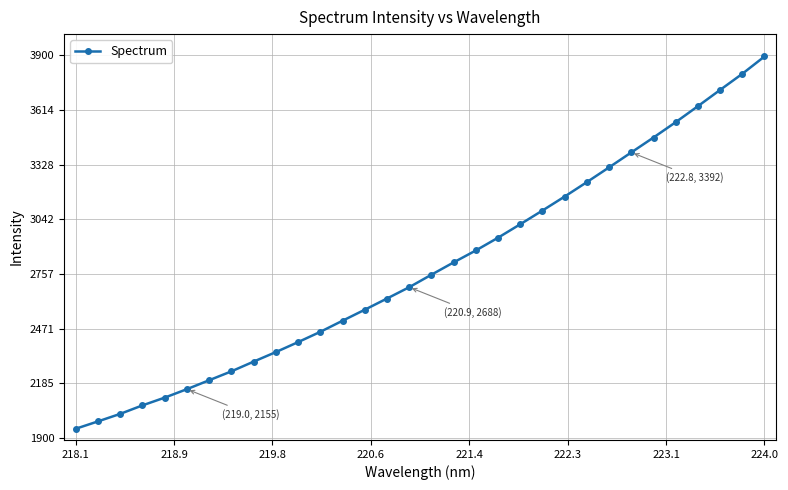

What is the maximum value shown in the chart?

3893.0